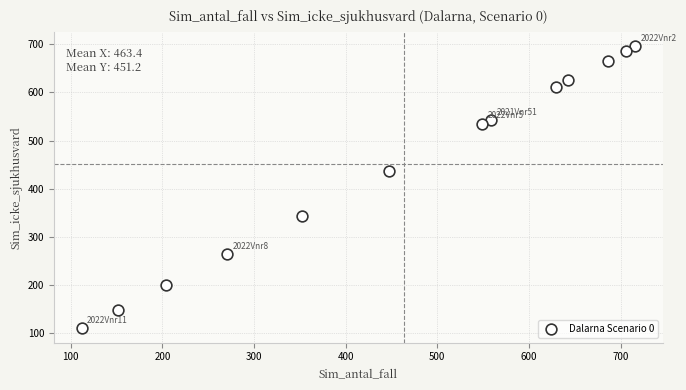

What is the range of Y values (max minus min)?

586.4